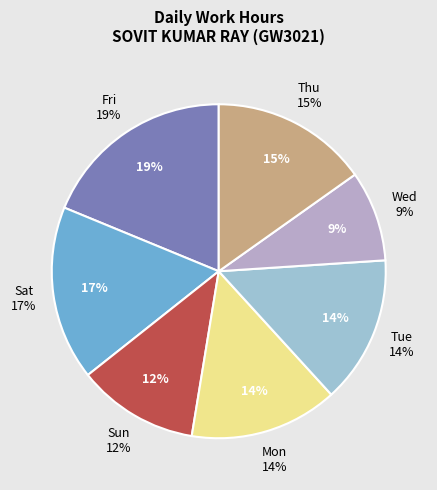

The Tue 30 slice represents 14% of the pie. True or false?

False